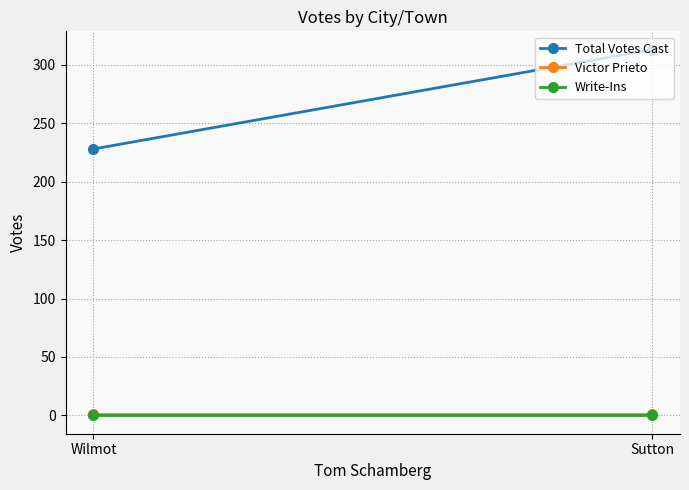

Reading left to right, extract all data points from this chart.

Total Votes Cast: Sutton=313	Wilmot=228
Victor Prieto: Sutton=1	Wilmot=1
Write-Ins: Sutton=0	Wilmot=0